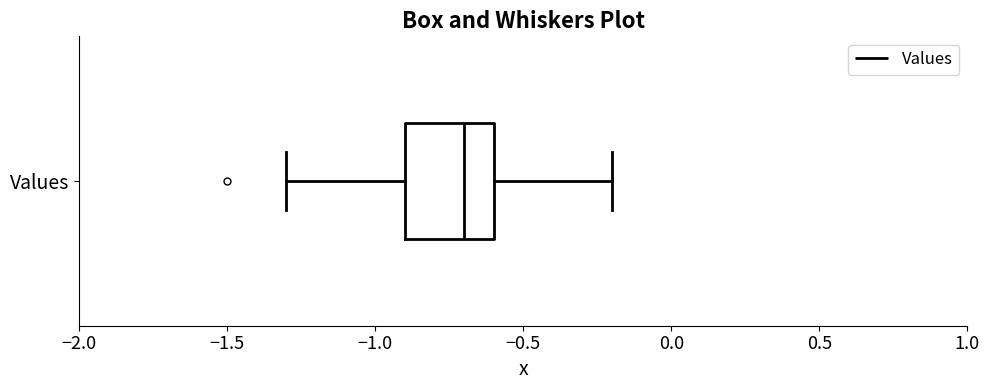

Read this box plot against the x-axis: the position of the median line, the range covered by the box, and the ends of both whiskers. The values are not printed on the chart, so give them approximately, as read against the axis.

median -0.7, box -0.9 to -0.6, whiskers -1.3 to -0.2